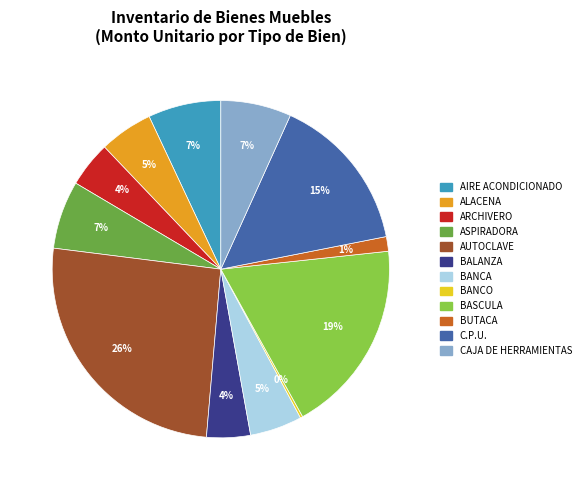

To the nearest percent, what percentage of the pie is ARCHIVERO?

4%